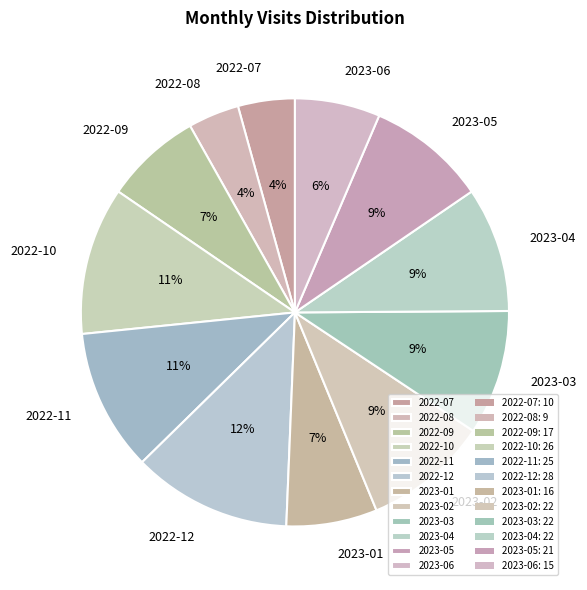

Does 2023-06 represent more than half of the total?

No